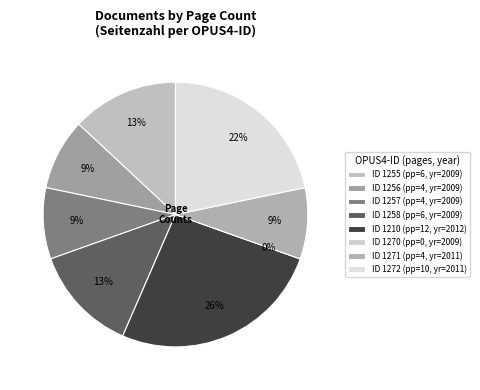

To the nearest percent, what portion does 1257 represent?

9%